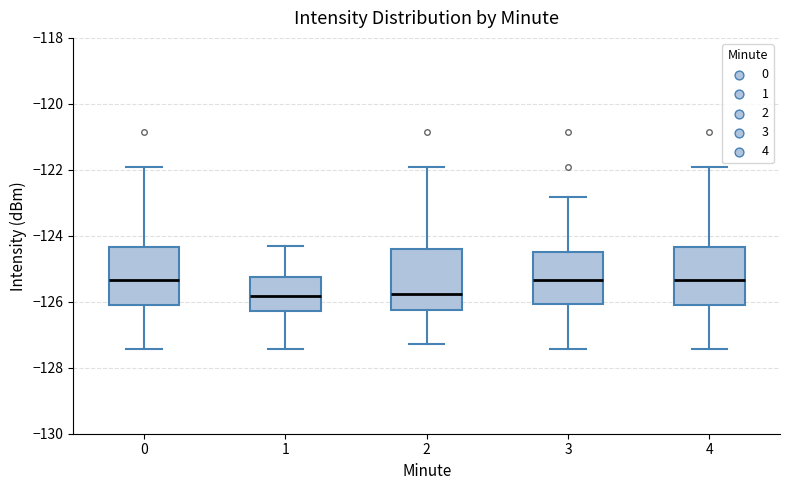

Reading left to right, read every box against the y-axis: the position of its median line, the range the box covers, and the ends of its whiskers. The values are not printed on the chart, so give them approximately, as read against the axis.

0: median -125.4, box -126.0 to -124.4, whiskers -127.4 to -122.0
1: median -125.8, box -126.2 to -125.2, whiskers -127.4 to -124.4
2: median -125.8, box -126.2 to -124.4, whiskers -127.2 to -122.0
3: median -125.4, box -126.0 to -124.4, whiskers -127.4 to -122.8
4: median -125.4, box -126.0 to -124.4, whiskers -127.4 to -122.0